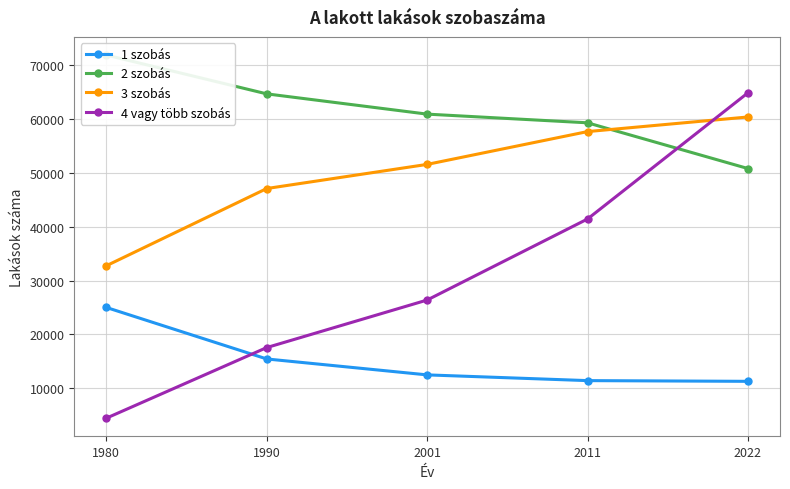

Which series has the largest total across all categories?

2 szobás